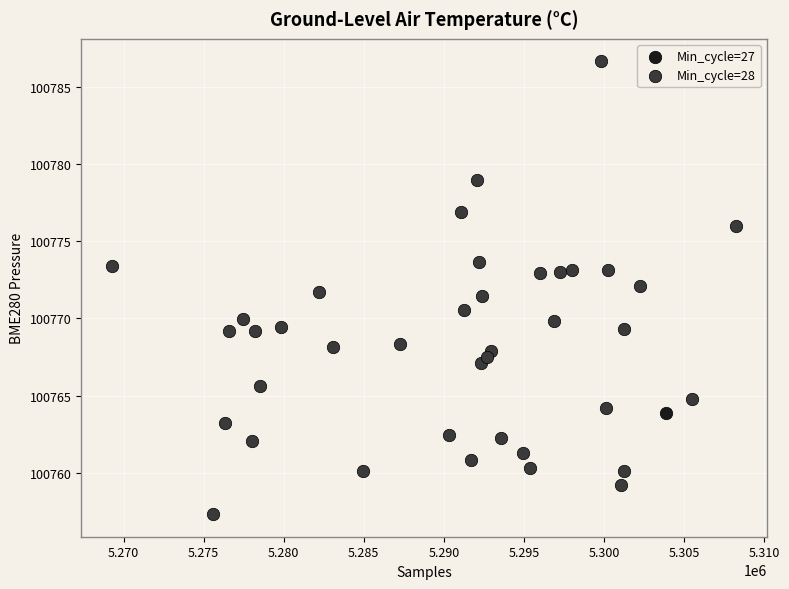

What are all the series names shown in the legend?

Min_cycle=27, Min_cycle=28